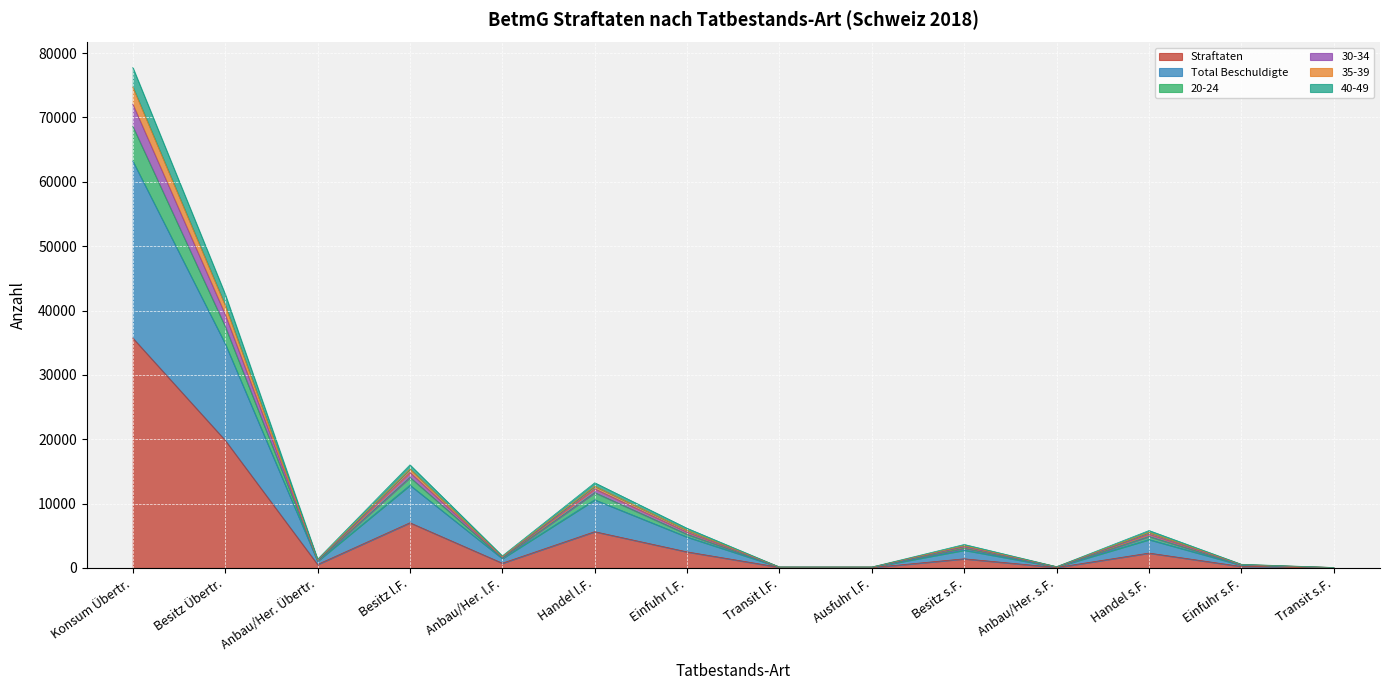

Reading left to right, transcribe all the data shown in this chart.

Straftaten: Konsum Übertr.=35728	Besitz Übertr.=19843	Anbau/Her. Übertr.=545	Besitz l.F.=7029	Anbau/Her. l.F.=746	Handel l.F.=5645	Einfuhr l.F.=2504	Transit l.F.=111	Ausfuhr l.F.=64	Besitz s.F.=1430	Anbau/Her. s.F.=80	Handel s.F.=2318	Einfuhr s.F.=233	Transit s.F.=29
Total Beschuldigte: Konsum Übertr.=77759	Besitz Übertr.=42538	Anbau/Her. Übertr.=1354	Besitz l.F.=16027	Anbau/Her. l.F.=1880	Handel l.F.=13242	Einfuhr l.F.=6169	Transit l.F.=153	Ausfuhr l.F.=155	Besitz s.F.=3657	Anbau/Her. s.F.=209	Handel s.F.=5823	Einfuhr s.F.=578	Transit s.F.=80
20-24: Konsum Übertr.=72055	Besitz Übertr.=39379	Anbau/Her. Übertr.=1193	Besitz l.F.=14838	Anbau/Her. l.F.=1658	Handel l.F.=12288	Einfuhr l.F.=5561	Transit l.F.=145	Ausfuhr l.F.=145	Besitz s.F.=3278	Anbau/Her. s.F.=182	Handel s.F.=5250	Einfuhr s.F.=504	Transit s.F.=67
30-34: Konsum Übertr.=74721	Besitz Übertr.=40812	Anbau/Her. Übertr.=1263	Besitz l.F.=15378	Anbau/Her. l.F.=1758	Handel l.F.=12705	Einfuhr l.F.=5851	Transit l.F.=146	Ausfuhr l.F.=151	Besitz s.F.=3454	Anbau/Her. s.F.=200	Handel s.F.=5530	Einfuhr s.F.=544	Transit s.F.=74
35-39: Konsum Übertr.=68603	Besitz Übertr.=37517	Anbau/Her. Übertr.=1121	Besitz l.F.=14080	Anbau/Her. l.F.=1551	Handel l.F.=11715	Einfuhr l.F.=5229	Transit l.F.=141	Ausfuhr l.F.=135	Besitz s.F.=3067	Anbau/Her. s.F.=167	Handel s.F.=4898	Einfuhr s.F.=466	Transit s.F.=62
40-49: Konsum Übertr.=63228	Besitz Übertr.=34842	Anbau/Her. Übertr.=1052	Besitz l.F.=12863	Anbau/Her. l.F.=1465	Handel l.F.=10596	Einfuhr l.F.=4811	Transit l.F.=138	Ausfuhr l.F.=121	Besitz s.F.=2772	Anbau/Her. s.F.=158	Handel s.F.=4418	Einfuhr s.F.=434	Transit s.F.=58